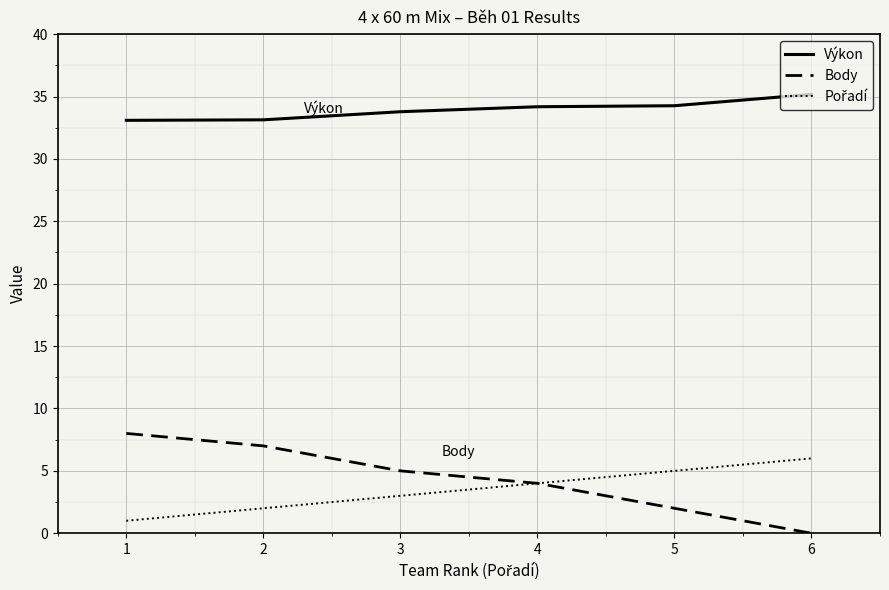

True or false: Výkon and Body intersect in this chart.

False